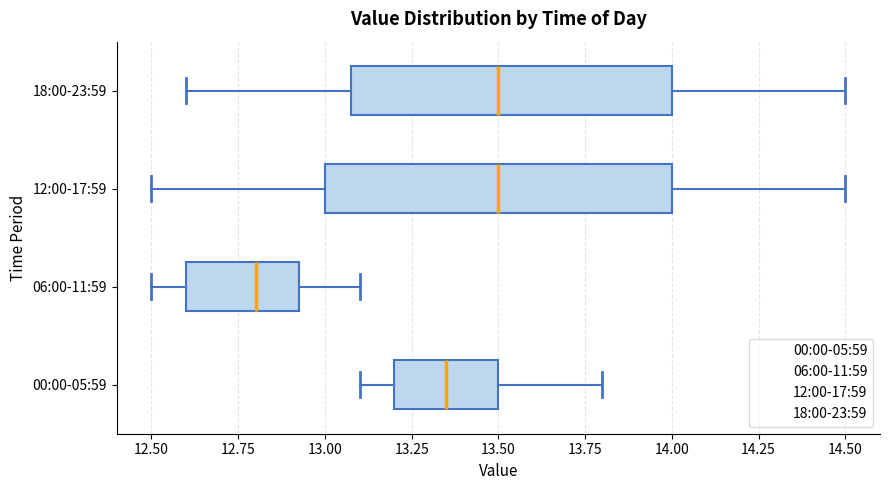

Reading bottom to top, transcribe this box plot: for each box, give where its median line is, the range the box spans, and where its two whiskers end, as read against the x-axis. The values are not printed on the chart, so give them approximately, as read against the axis.

00:00-05:59: median 13.35, box 13.20 to 13.50, whiskers 13.10 to 13.80
06:00-11:59: median 12.80, box 12.60 to 12.95, whiskers 12.50 to 13.10
12:00-17:59: median 13.50, box 13.00 to 14.00, whiskers 12.50 to 14.50
18:00-23:59: median 13.50, box 13.10 to 14.00, whiskers 12.60 to 14.50